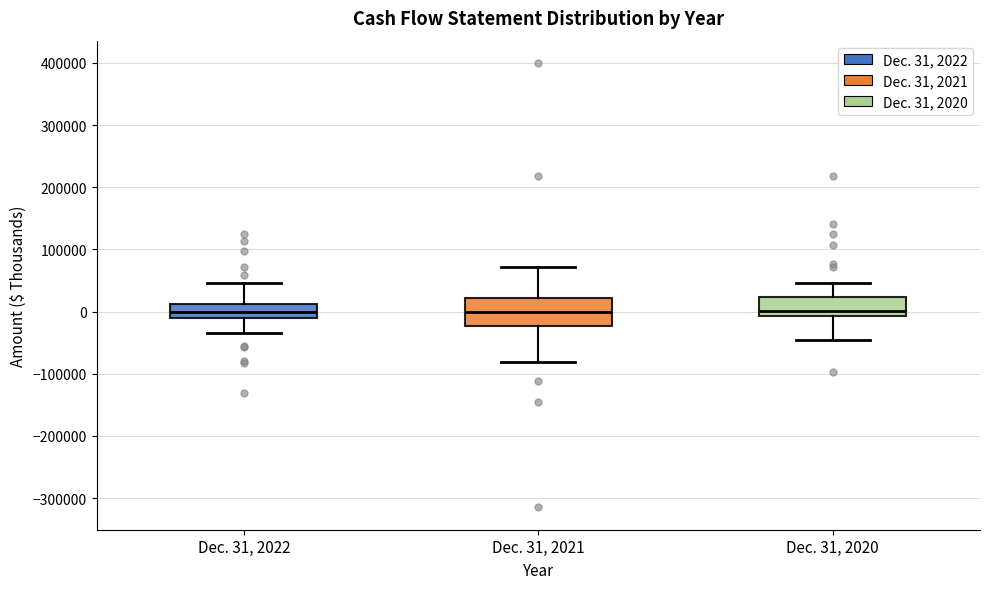

Reading left to right, read every box against the y-axis: the position of its median line, the range the box covers, and the ends of its whiskers. The values are not printed on the chart, so give them approximately, as read against the axis.

Dec. 31, 2022: median 0, box -10000 to 10000, whiskers -30000 to 50000
Dec. 31, 2021: median 0, box -20000 to 20000, whiskers -80000 to 70000
Dec. 31, 2020: median 0, box -10000 to 20000, whiskers -50000 to 50000